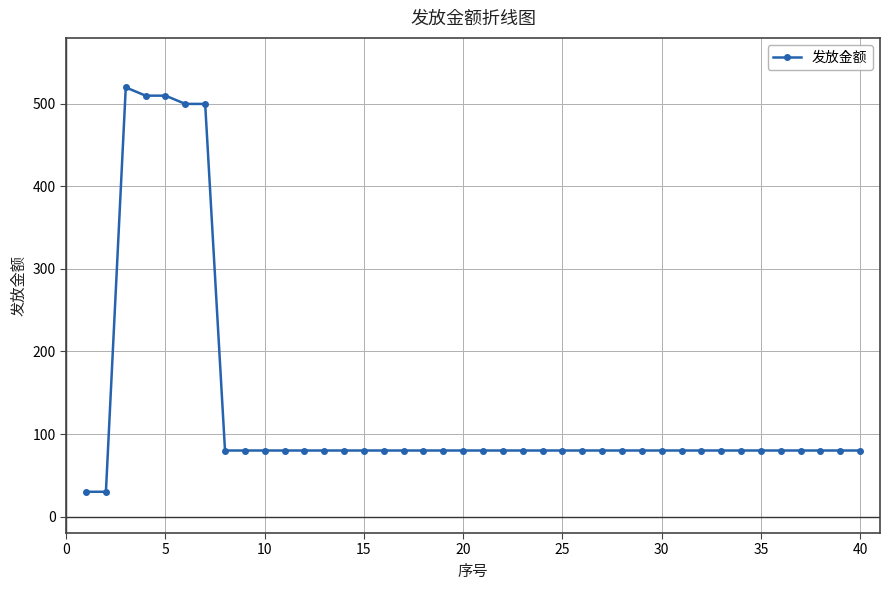

What is the minimum value shown in the chart?

30